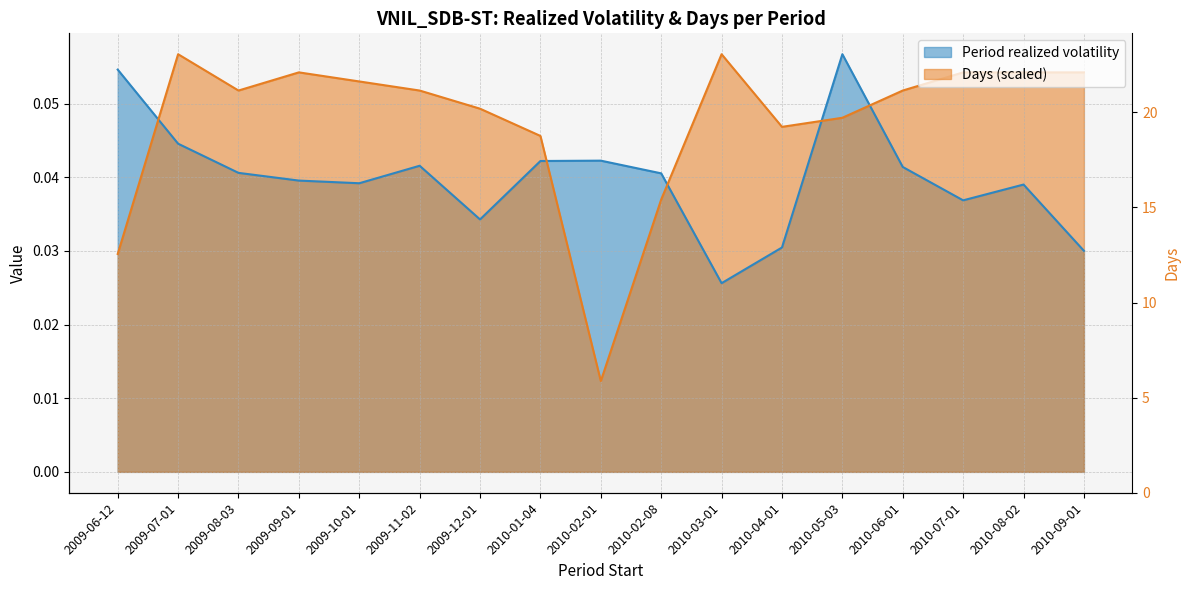

At which label is Period realized volatility closest to 0?

2010-03-01